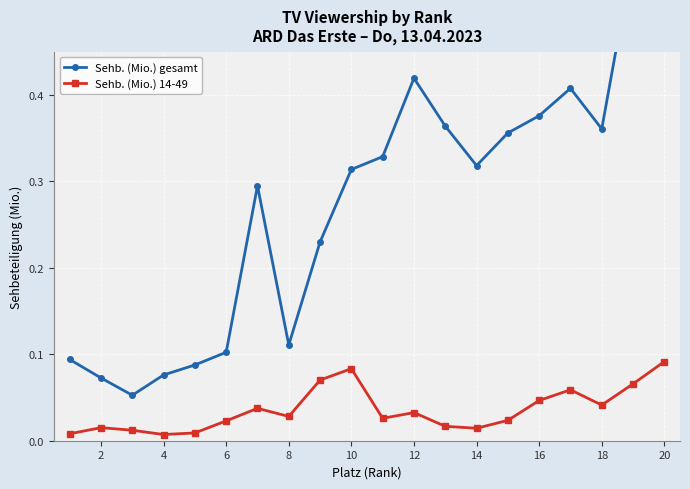

True or false: Sehb. (Mio.) 14-49 has more than 1 points higher than both neighbors.

True